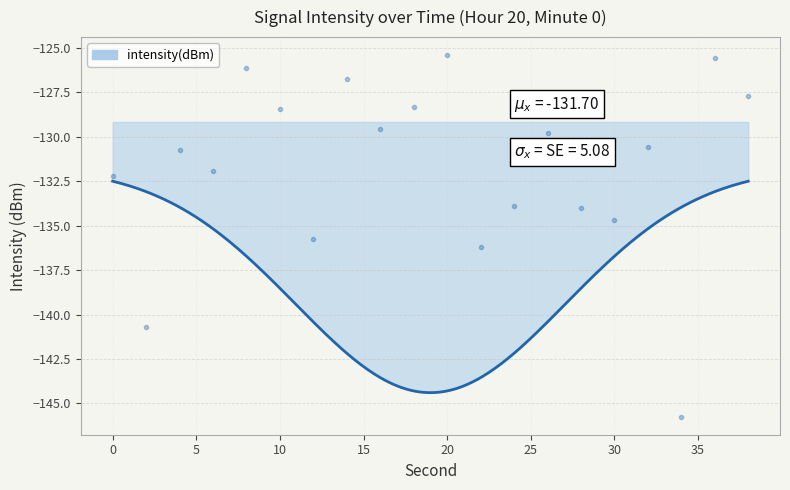

True or false: there are more than 0 points higher than both neighbors.

True